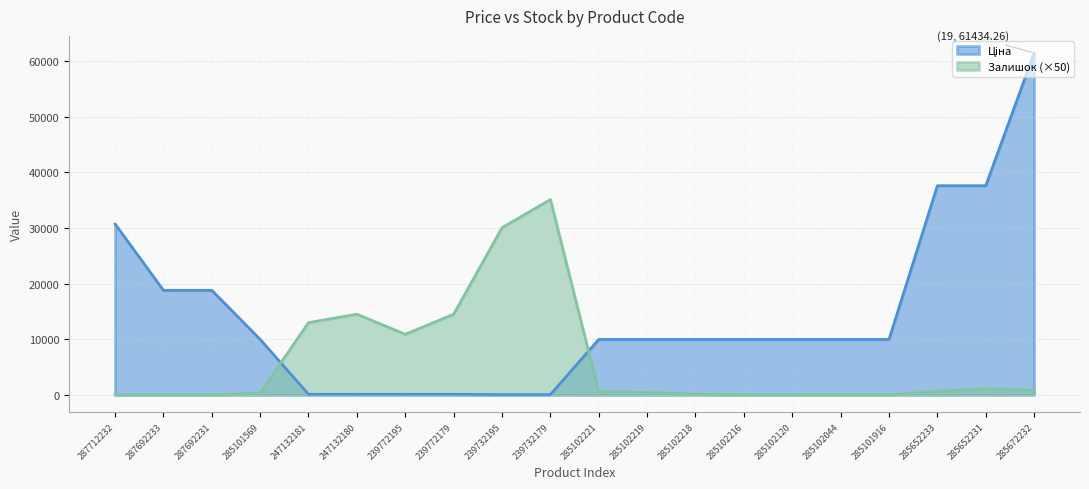

What position from the right is 239732195?

12